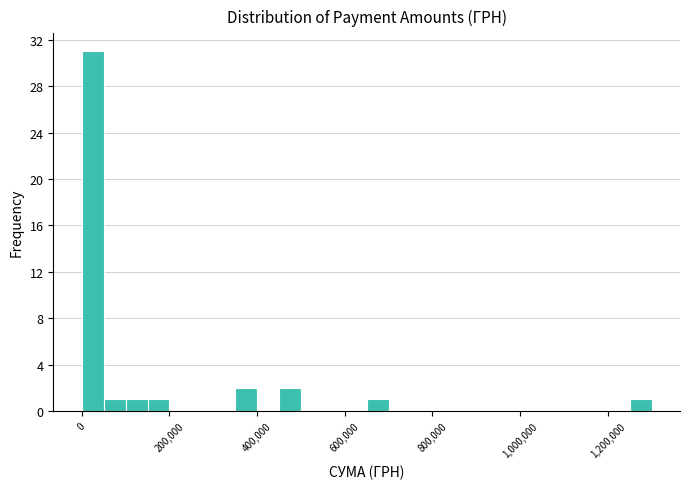

Read against the x-axis, roughly where is the centre of the tallest bar?

20000